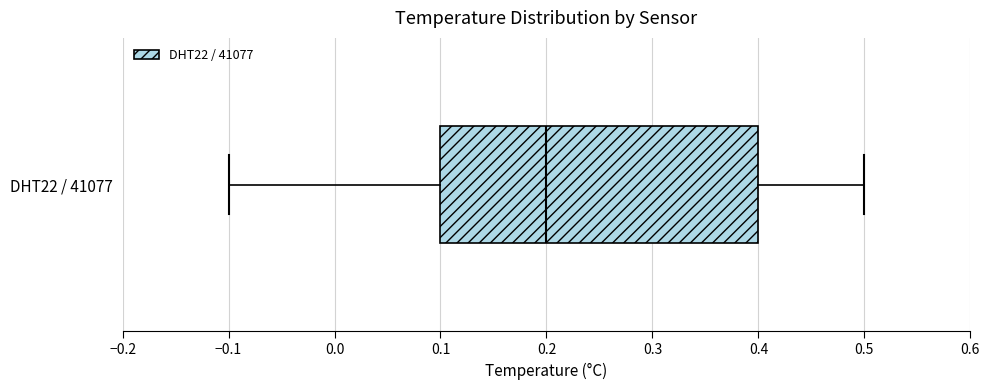

Transcribe this box plot: give where the median line is, the range the box spans, and where the two whiskers end, as read against the x-axis. The values are not printed on the chart, so give them approximately, as read against the axis.

median 0.2, box 0.1 to 0.4, whiskers -0.1 to 0.5